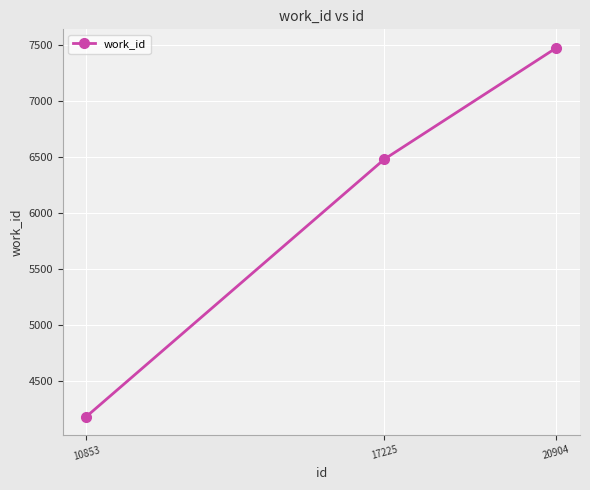

How many categories are shown in the chart?

3